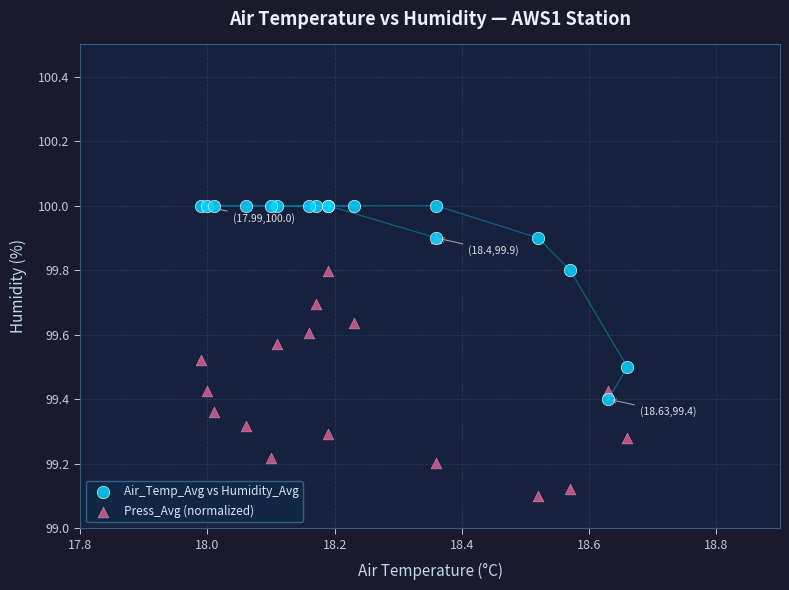

What are all the series names shown in the legend?

Air_Temp_Avg vs Humidity_Avg, Press_Avg (normalized)